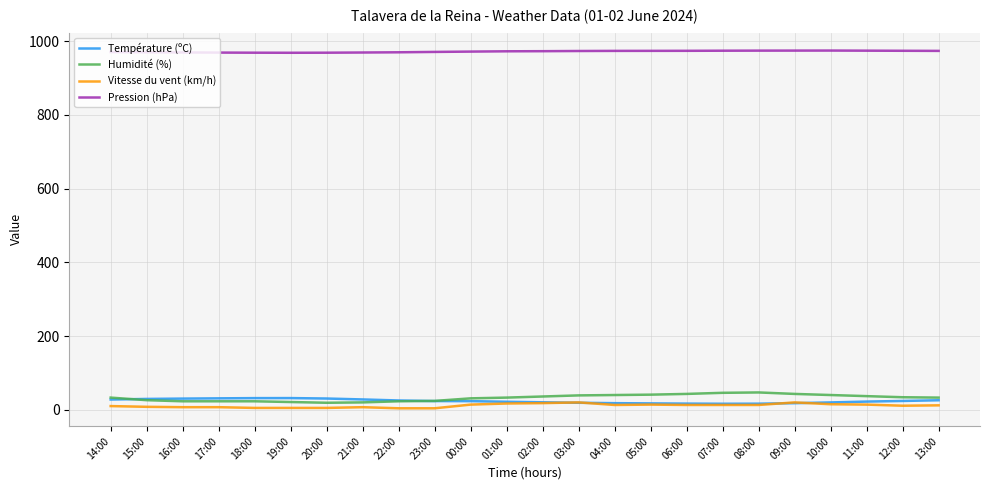

Is this an area chart (filled region under the line)?

No